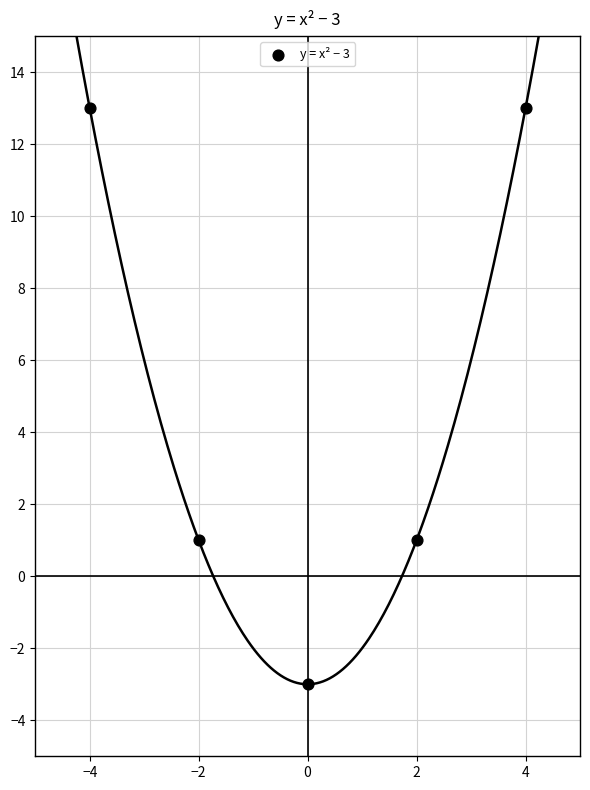

What is the range of Y values (max minus min)?

16